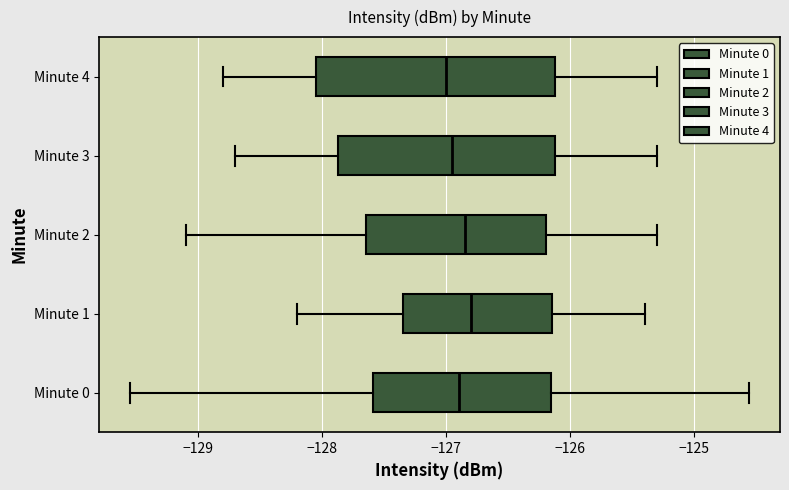

Where is the left edge of the box for Minute 1 on the x-axis? The values are not printed on the chart, so give them approximately, as read against the axis.

-127.3